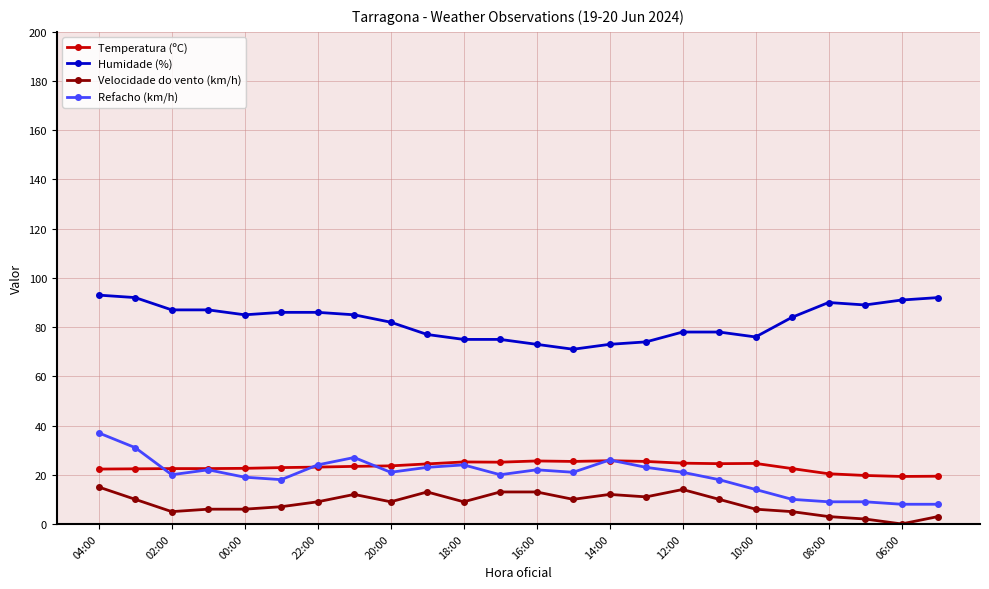

What is the maximum value for Humidade (%)?

93.0